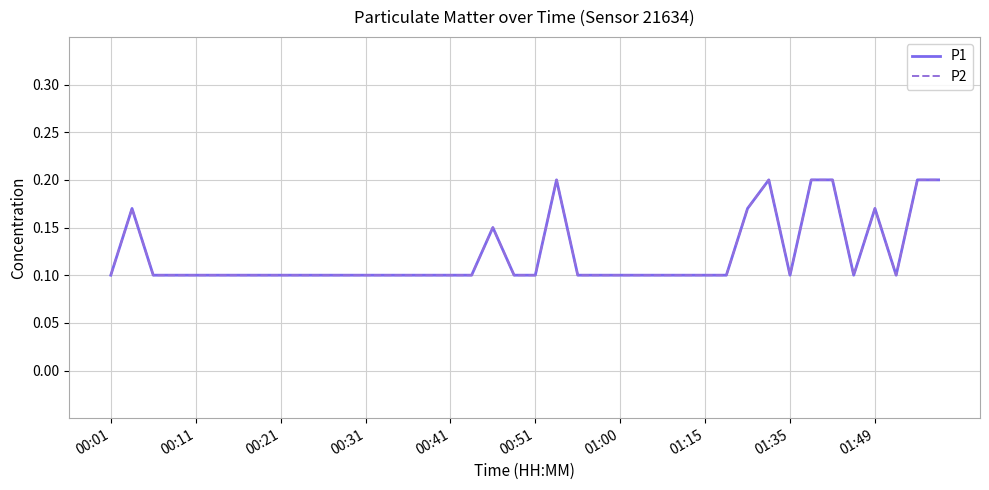

Is this an area chart (filled region under the line)?

No